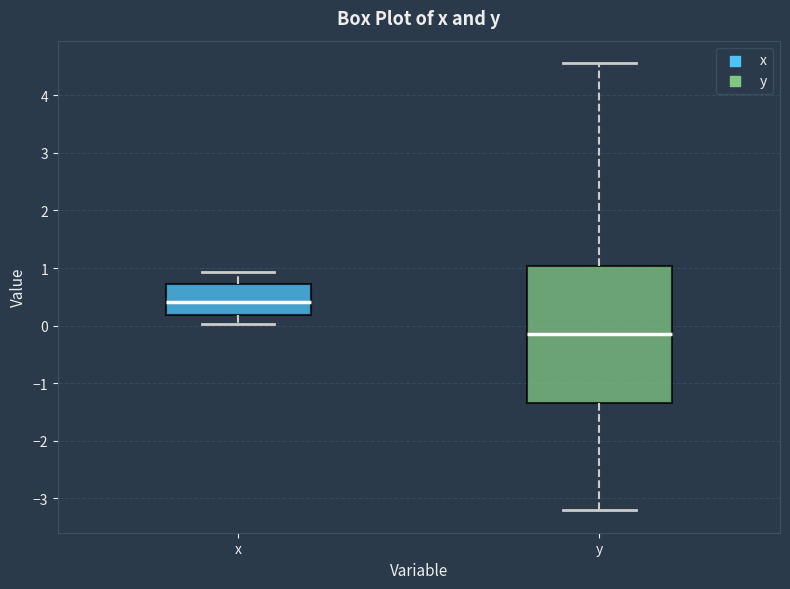

Reading left to right, transcribe this box plot: for each box, give where its median line is, the range the box spans, and where its two whiskers end, as read against the y-axis. The values are not printed on the chart, so give them approximately, as read against the axis.

x: median 0.4, box 0.2 to 0.7, whiskers 0.0 to 0.9
y: median -0.1, box -1.3 to 1.0, whiskers -3.2 to 4.6